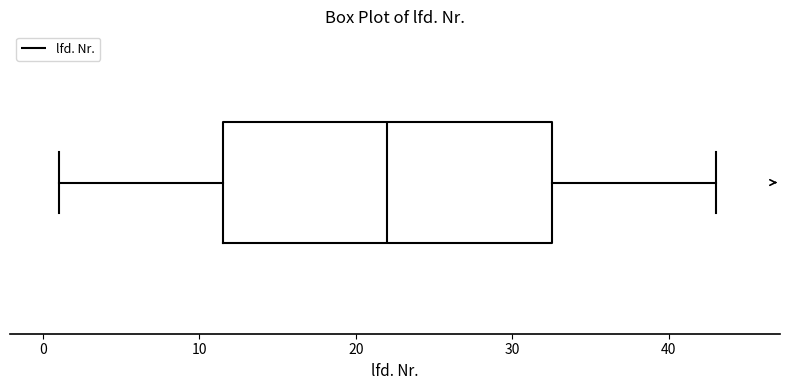

Where is the right edge of the box on the x-axis? The values are not printed on the chart, so give them approximately, as read against the axis.

33